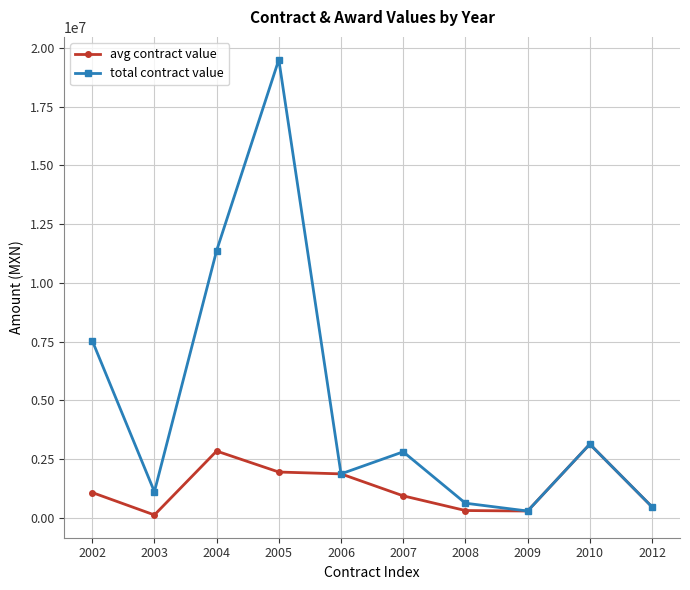

Count the number of data series in this chart.

2